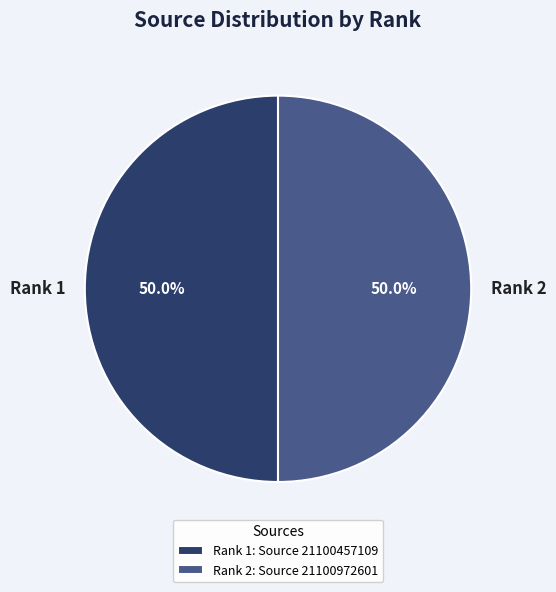

True or false: Rank 1 accounts for 56% of the total.

False